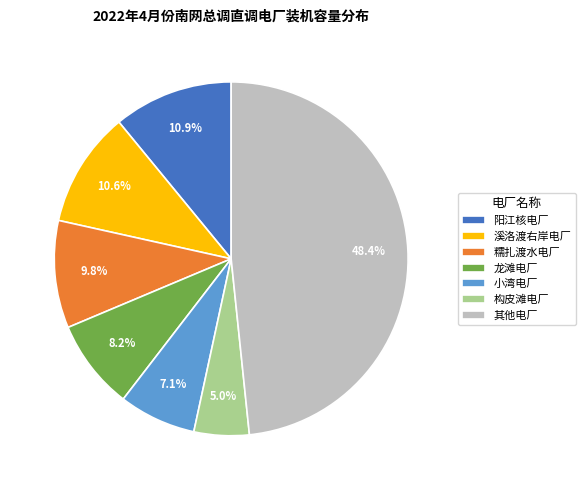

How much of the chart is everything except 小湾电厂?

92.9%